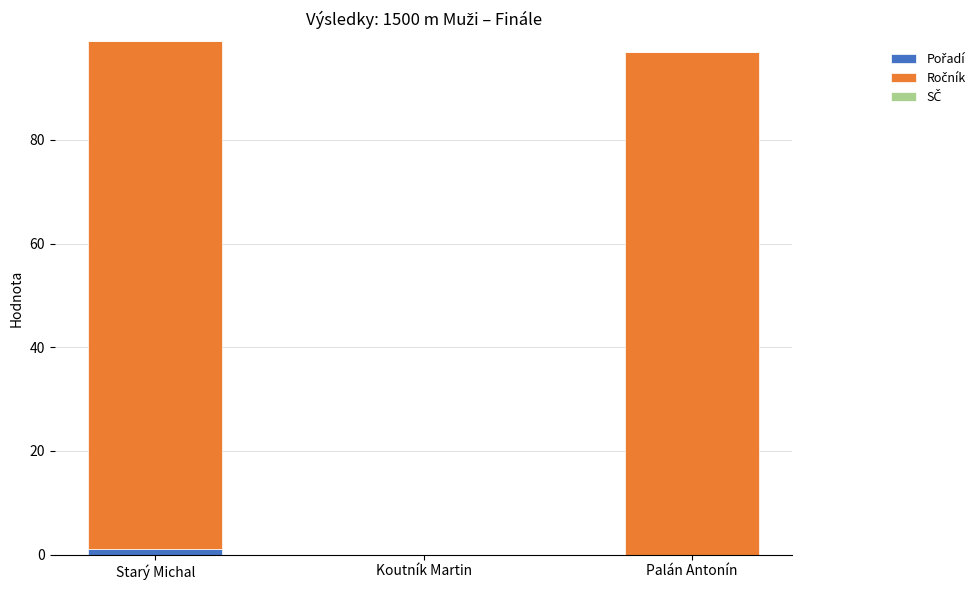

What is the total value across all series at Palán Antonín?

97